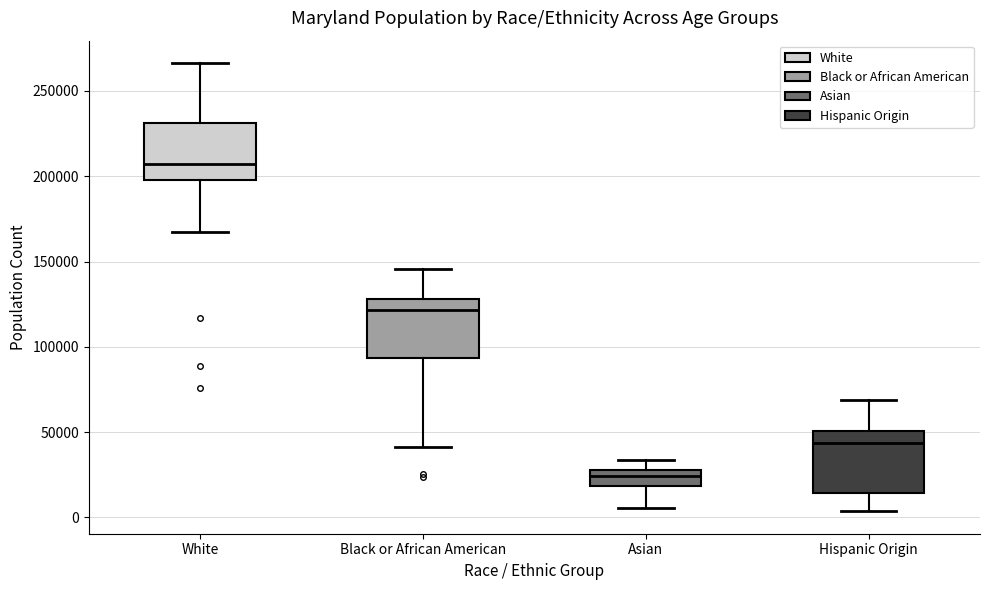

Reading left to right, transcribe this box plot: for each box, give where its median line is, the range the box spans, and where its two whiskers end, as read against the y-axis. The values are not printed on the chart, so give them approximately, as read against the axis.

White: median 205000, box 200000 to 230000, whiskers 165000 to 265000
Black or African American: median 120000, box 95000 to 130000, whiskers 40000 to 145000
Asian: median 25000, box 20000 to 30000, whiskers 5000 to 35000
Hispanic Origin: median 45000, box 15000 to 50000, whiskers 5000 to 70000